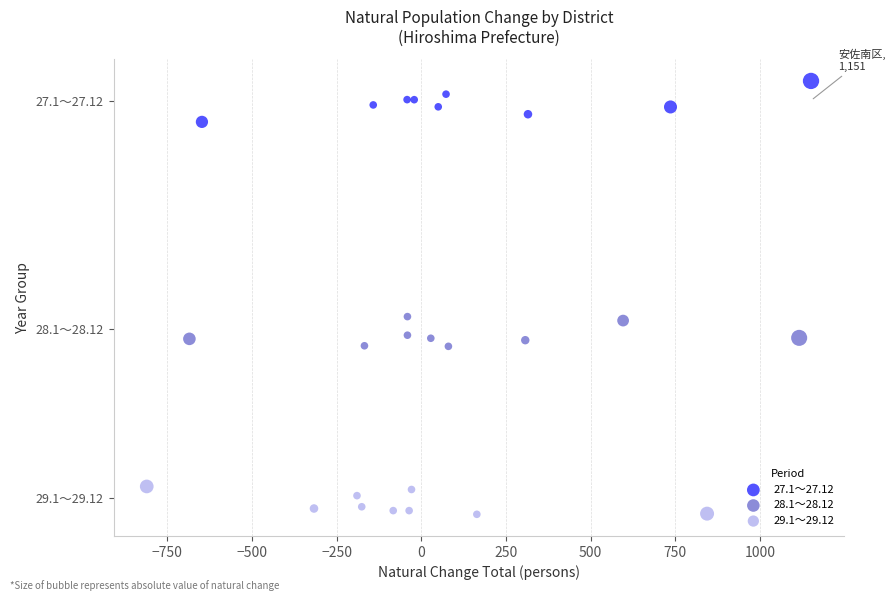

What are all the series names shown in the legend?

27.1～27.12, 28.1～28.12, 29.1～29.12